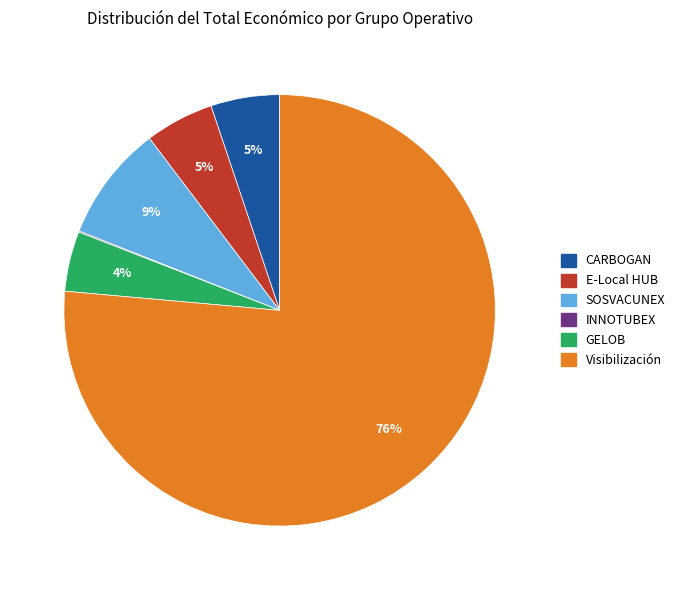

To the nearest percent, what portion does SOSVACUNEX represent?

9%